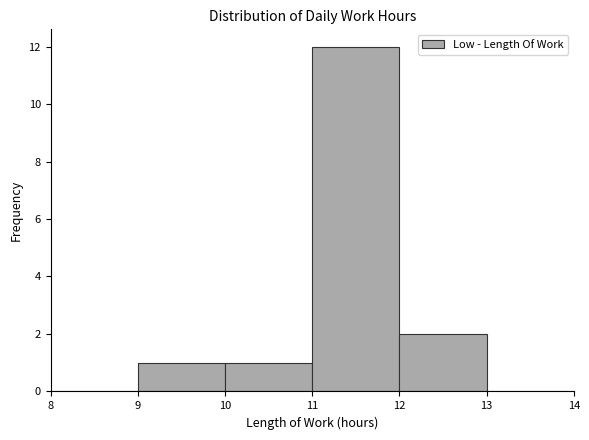

Reading left to right, transcribe this chart: for each bar, give the range it covers on the x-axis and its height. The values are not printed on the chart, so give them approximately, as read against the axis.

8 to 9: 0
9 to 10: 1
10 to 11: 1
11 to 12: 12
12 to 13: 2
13 to 14: 0